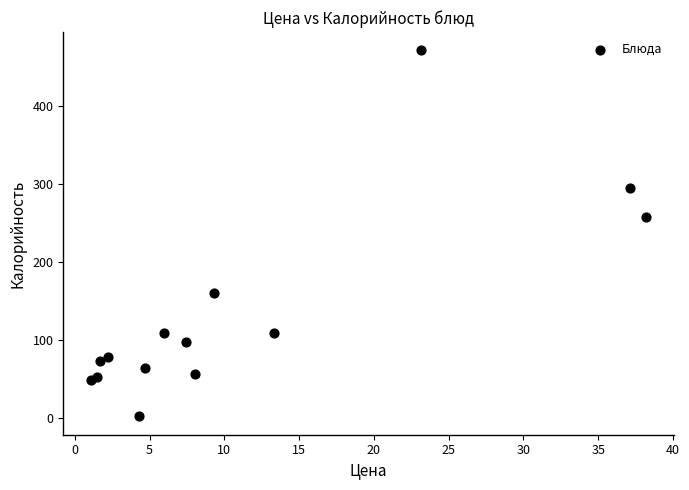

What Y value in the scatter plot is closest to 236?

257.4